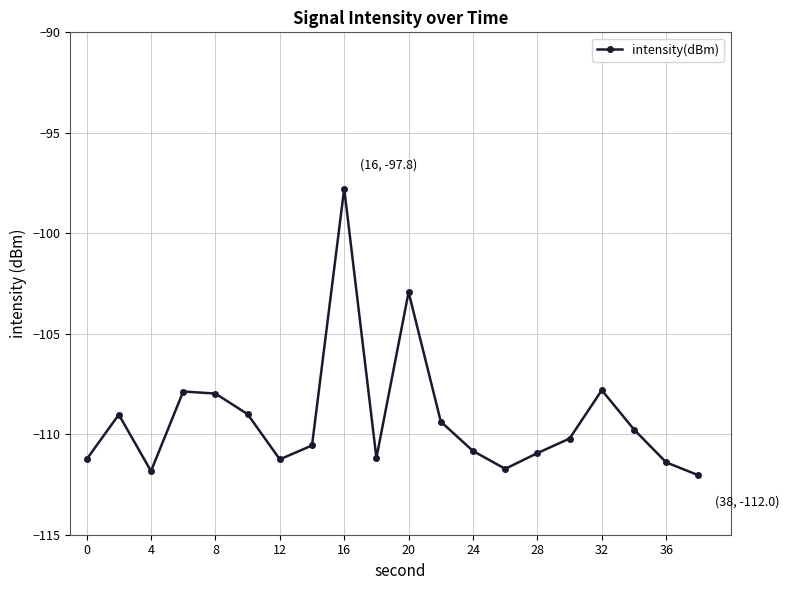

How many interior local valleys (lower than both neighbors) does the data have?

4